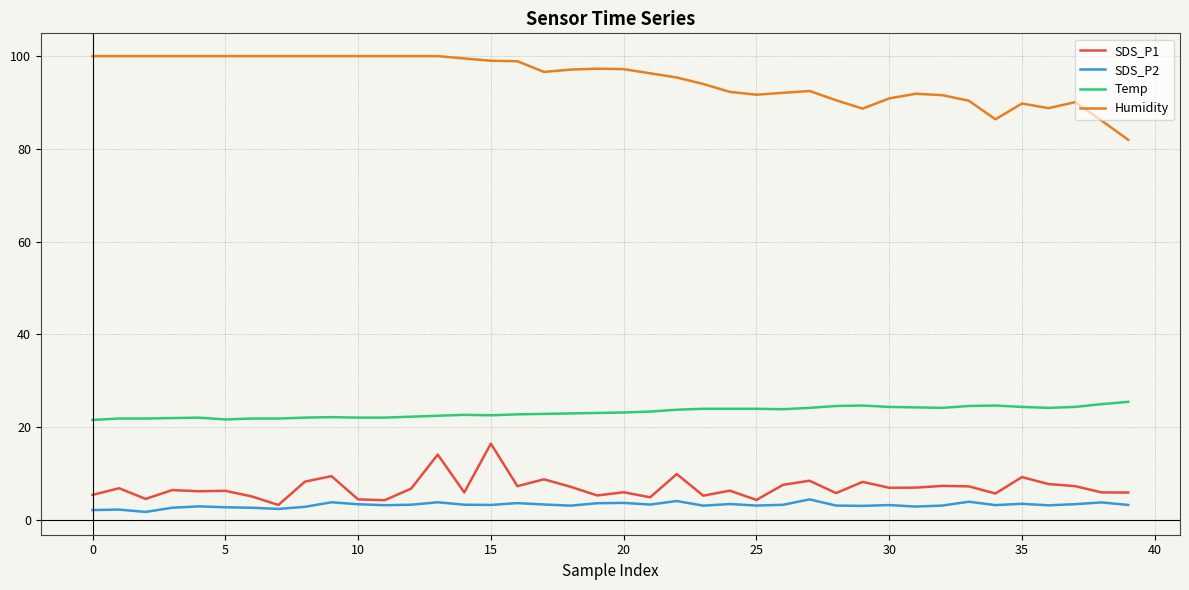

True or false: Temp and SDS_P2 intersect in this chart.

False